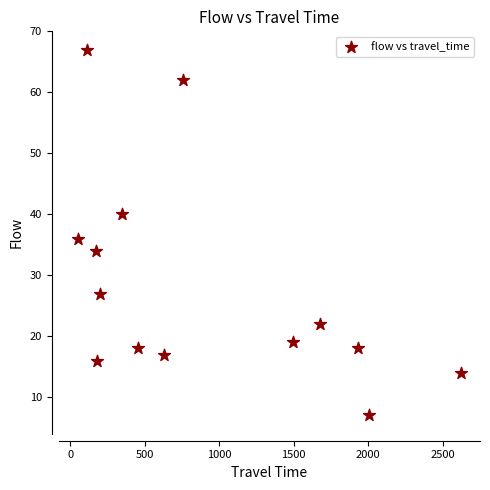

What Y value in the scatter plot is closest to 37?

36